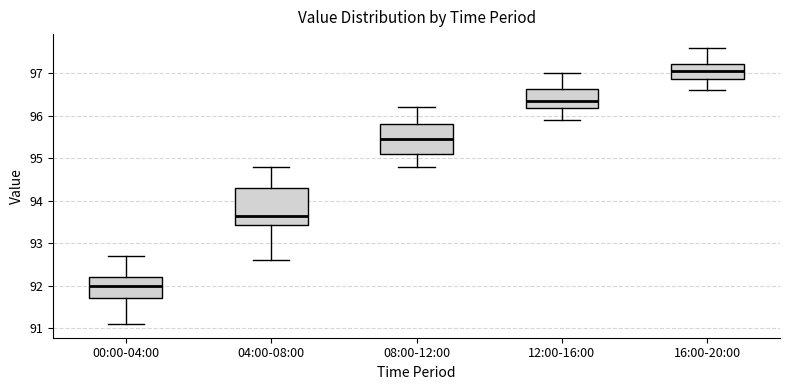

Reading left to right, read every box against the y-axis: the position of its median line, the range the box covers, and the ends of its whiskers. The values are not printed on the chart, so give them approximately, as read against the axis.

00:00-04:00: median 92.0, box 91.7 to 92.2, whiskers 91.1 to 92.7
04:00-08:00: median 93.7, box 93.4 to 94.3, whiskers 92.6 to 94.8
08:00-12:00: median 95.5, box 95.1 to 95.8, whiskers 94.8 to 96.2
12:00-16:00: median 96.4, box 96.2 to 96.6, whiskers 95.9 to 97.0
16:00-20:00: median 97.1, box 96.9 to 97.2, whiskers 96.6 to 97.6